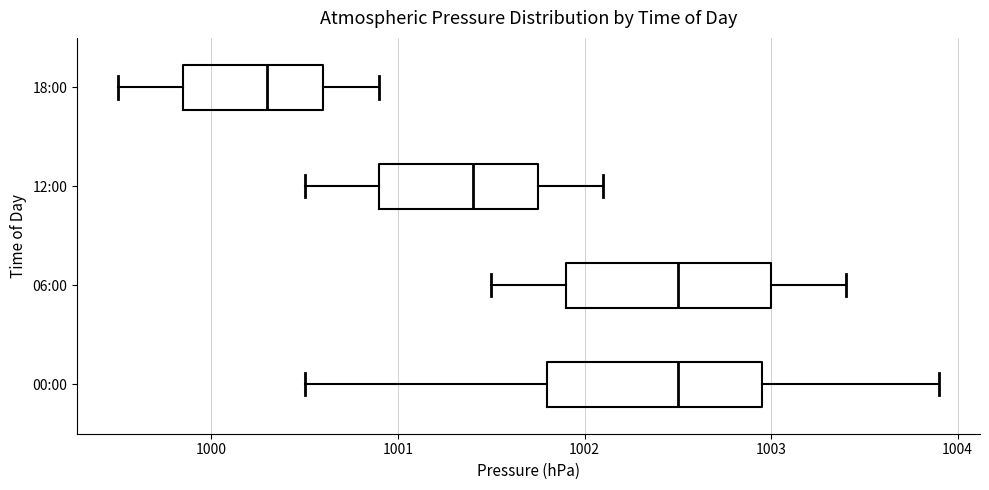

Reading bottom to top, read every box against the x-axis: the position of its median line, the range the box covers, and the ends of its whiskers. The values are not printed on the chart, so give them approximately, as read against the axis.

00:00: median 1002.5, box 1001.8 to 1003.0, whiskers 1000.5 to 1003.9
06:00: median 1002.5, box 1001.9 to 1003.0, whiskers 1001.5 to 1003.4
12:00: median 1001.4, box 1000.9 to 1001.8, whiskers 1000.5 to 1002.1
18:00: median 1000.3, box 999.9 to 1000.6, whiskers 999.5 to 1000.9